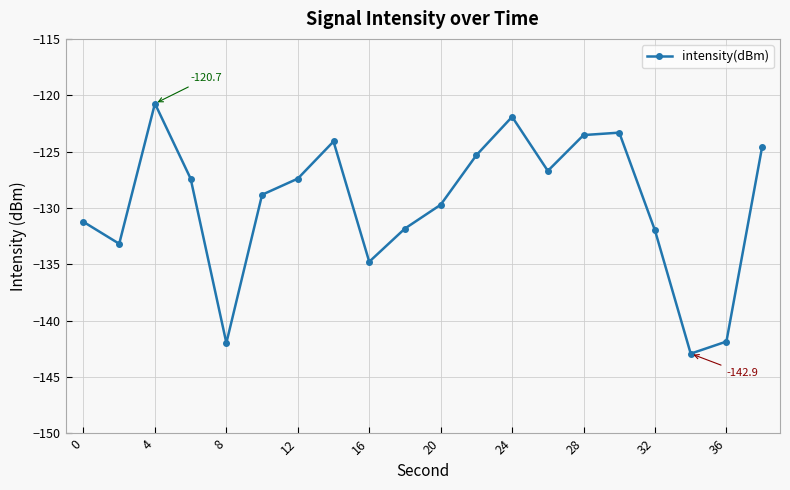

What is the greatest value displayed?

-120.7